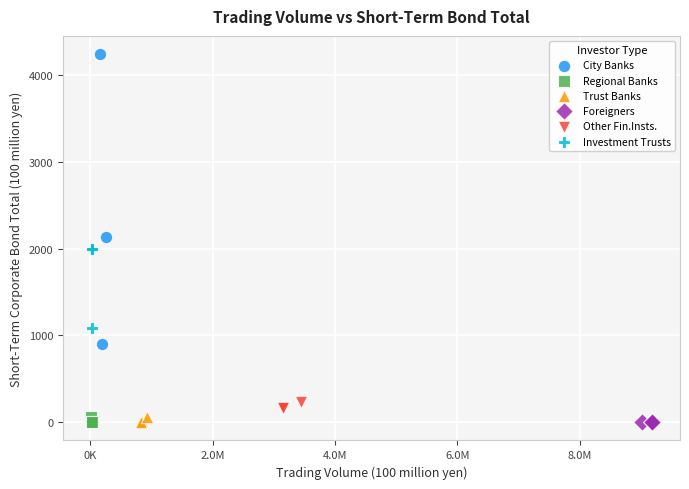

Which series reaches the maximum Y coordinate?

City Banks